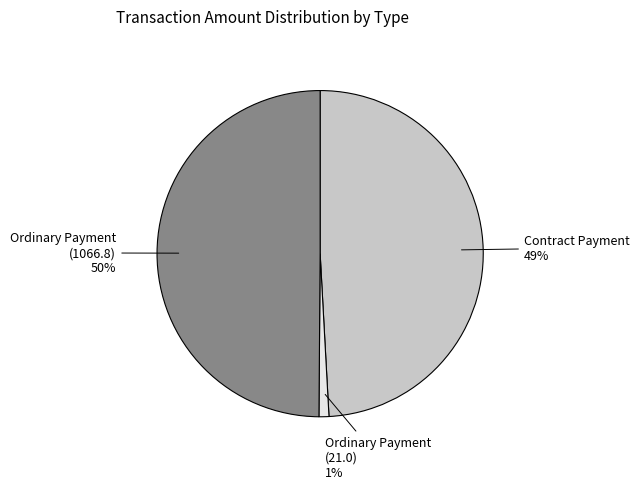

Between Contract Payment and Ordinary Payment (21.0), which is larger?

Contract Payment